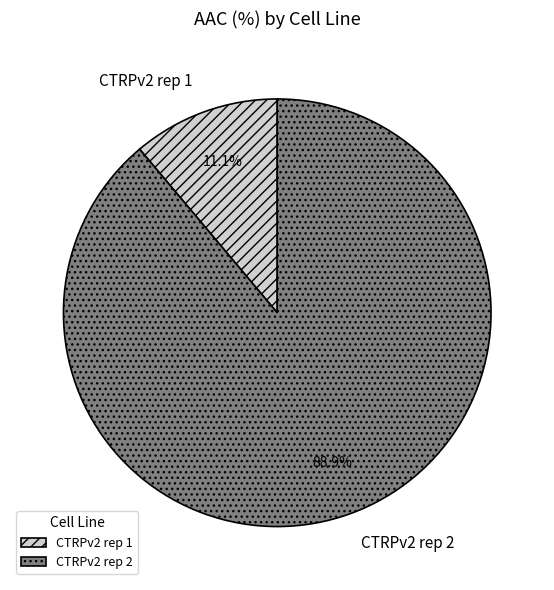

What is the largest slice in the pie chart?

CTRPv2 rep 2